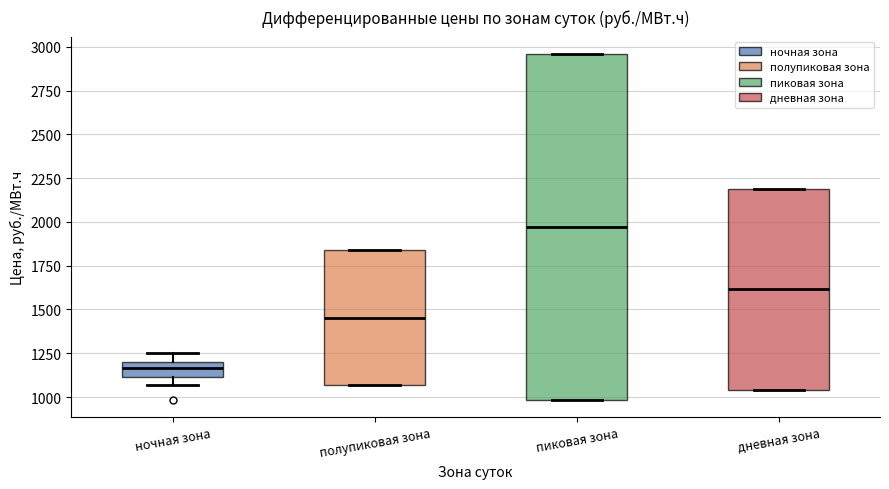

Reading left to right, read every box against the y-axis: the position of its median line, the range the box covers, and the ends of its whiskers. The values are not printed on the chart, so give them approximately, as read against the axis.

ночная зона: median 1150, box 1100 to 1200, whiskers 1050 to 1250
полупиковая зона: median 1450, box 1050 to 1850, whiskers 1050 to 1850
пиковая зона: median 1950, box 1000 to 2950, whiskers 1000 to 2950
дневная зона: median 1600, box 1050 to 2200, whiskers 1050 to 2200